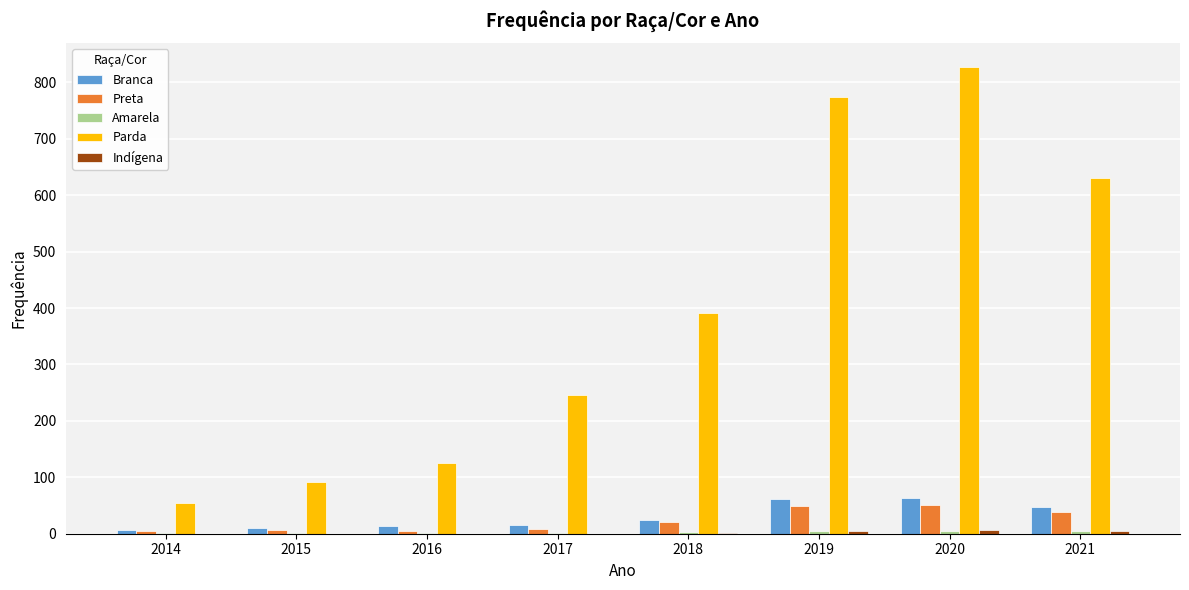

Are the bars grouped side by side (vs. stacked)?

Yes